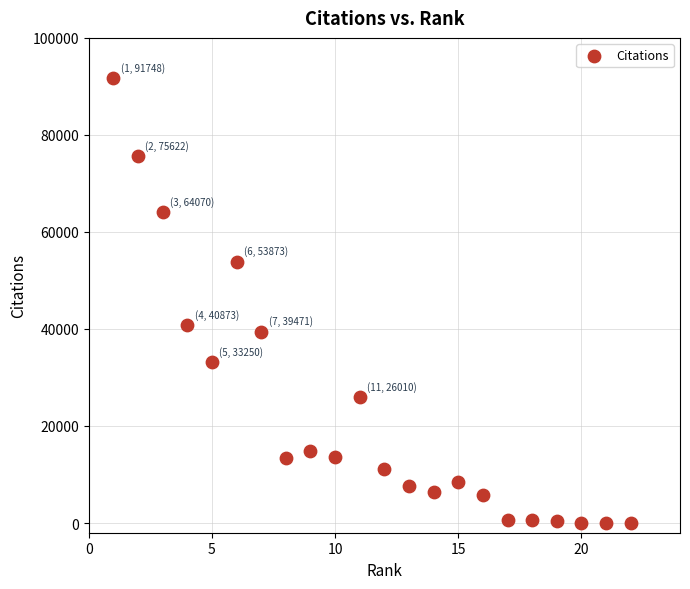

What is the range of Y values (max minus min)?

91748